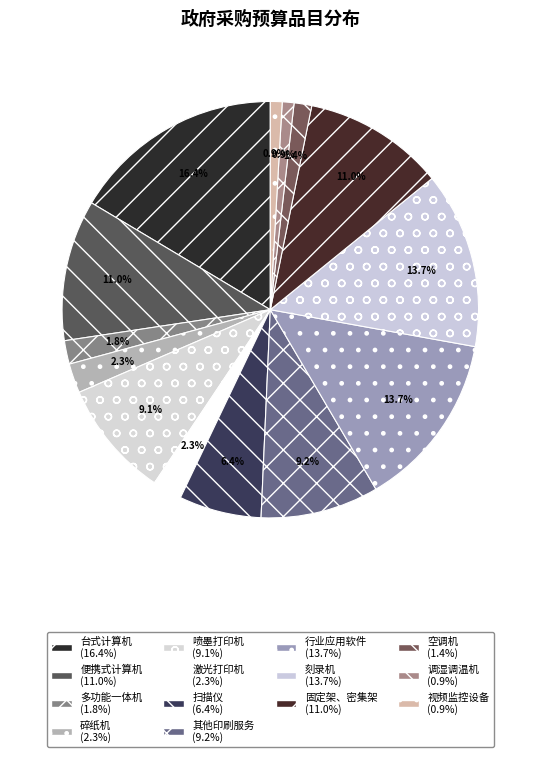

To the nearest percent, what percentage of the pie is 台式计算机?

16%